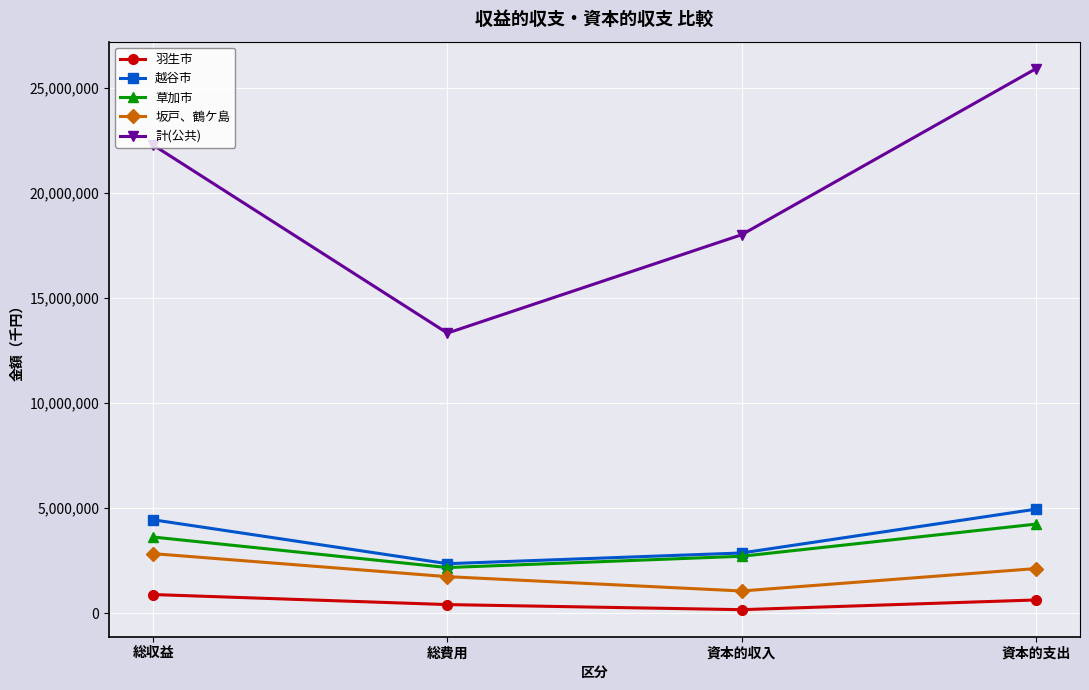

What is the total value across all series at 資本的支出?

37841798